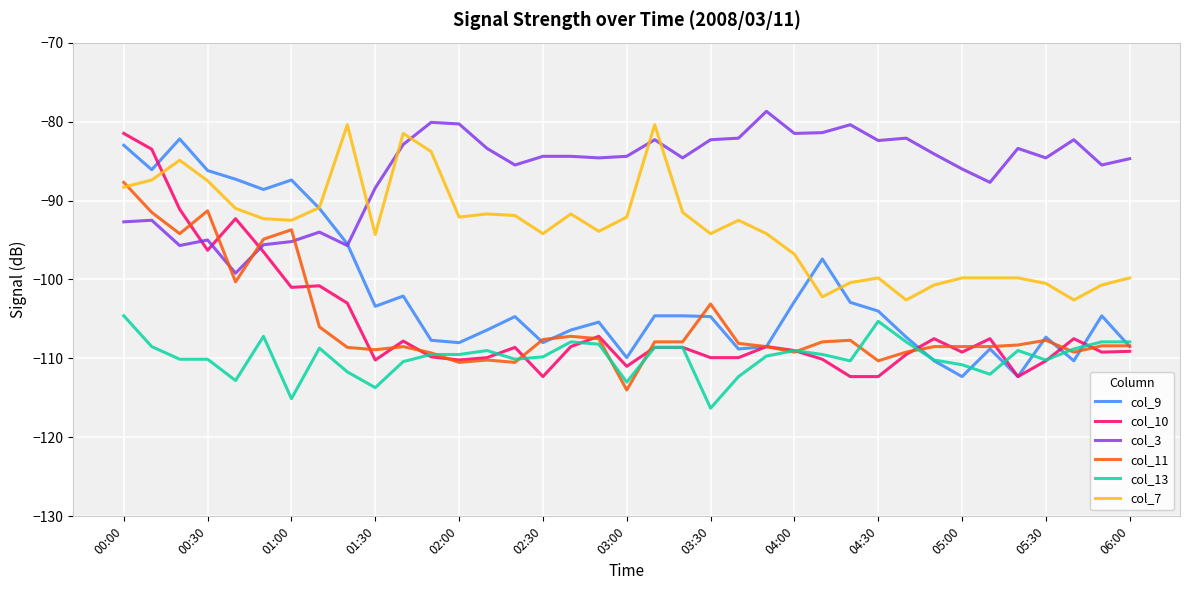

Which series has the largest total across all categories?

col_3